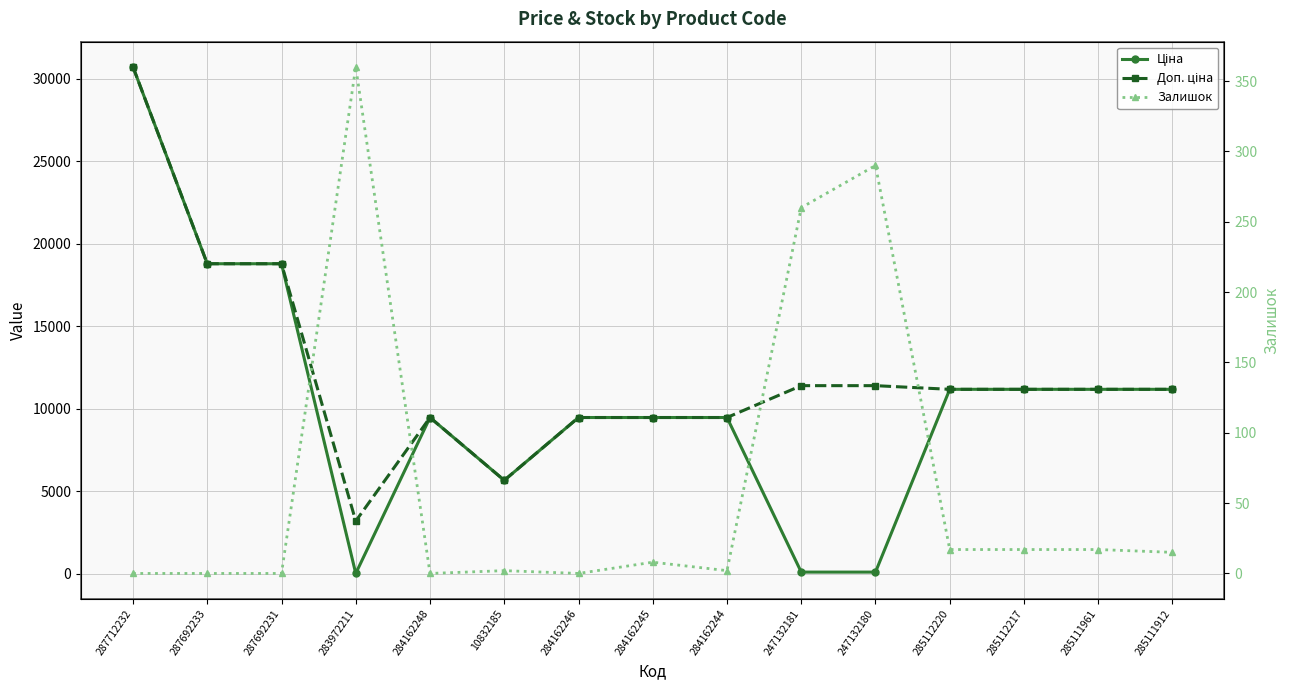

Where is the first local minimum for Залишок?

284162248